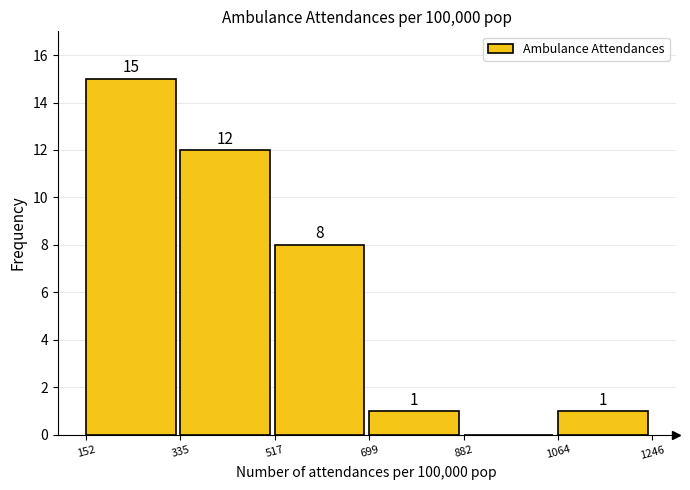

Which range on the x-axis has the tallest bar?

152 to 335